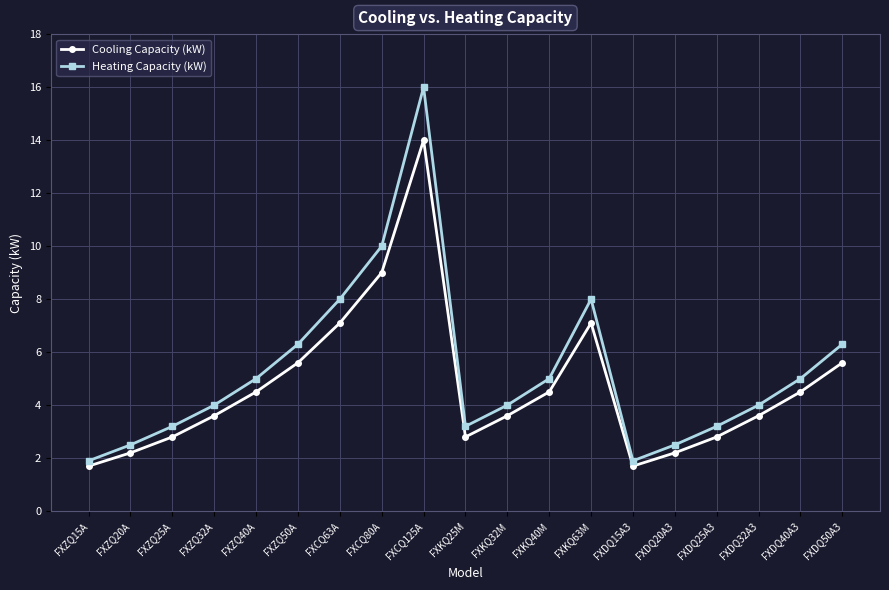

Reading left to right, what are all the values shown in this chart?

Cooling Capacity (kW): 1.7	2.2	2.8	3.6	4.5	5.6	7.1	9.0	14.0	2.8	3.6	4.5	7.1	1.7	2.2	2.8	3.6	4.5	5.6
Heating Capacity (kW): 1.9	2.5	3.2	4.0	5.0	6.3	8.0	10.0	16.0	3.2	4.0	5.0	8.0	1.9	2.5	3.2	4.0	5.0	6.3